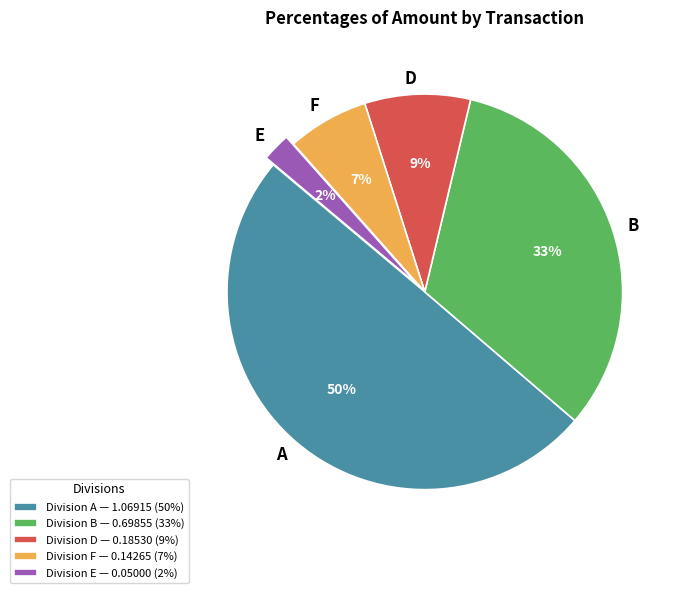

Is it true that E is 2% of the pie?

True